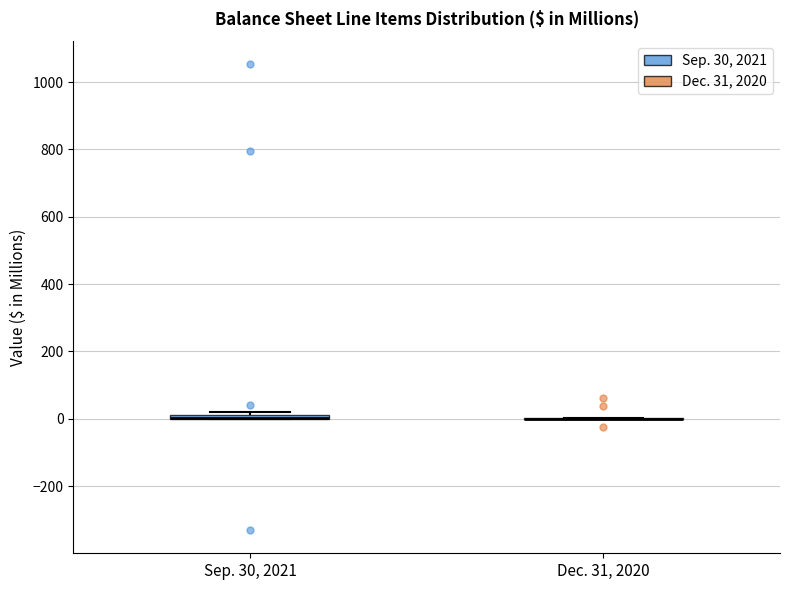

Where is the lower edge of the box for Sep. 30, 2021 on the y-axis? The values are not printed on the chart, so give them approximately, as read against the axis.

0